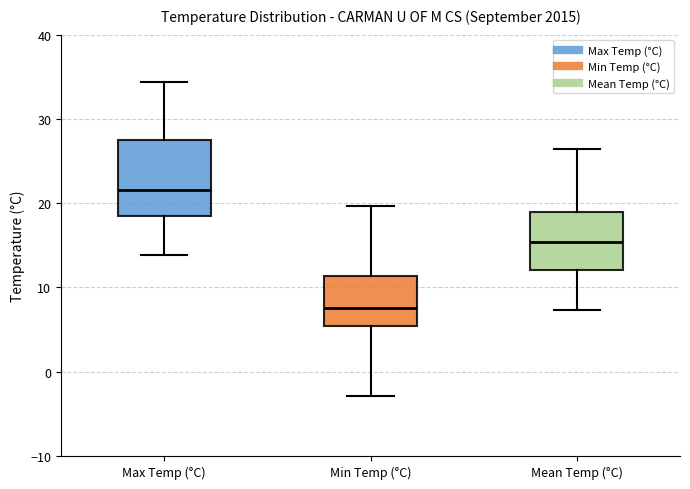

Which box is the tallest, from its lower edge to its upper edge?

Max Temp (°C)